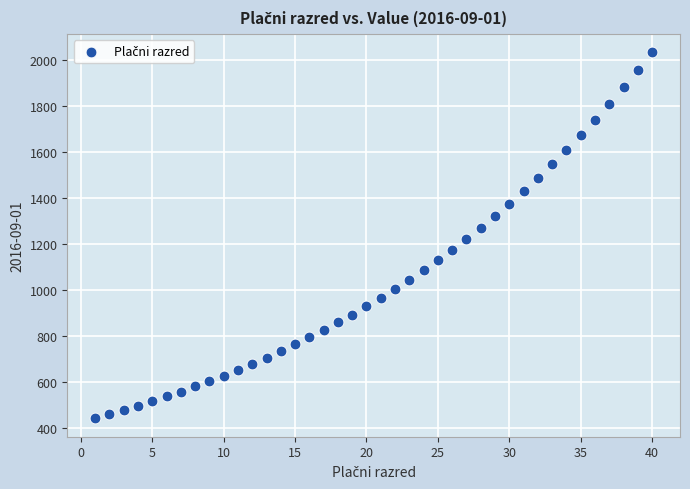

What is the range of X values (max minus min)?

39.0